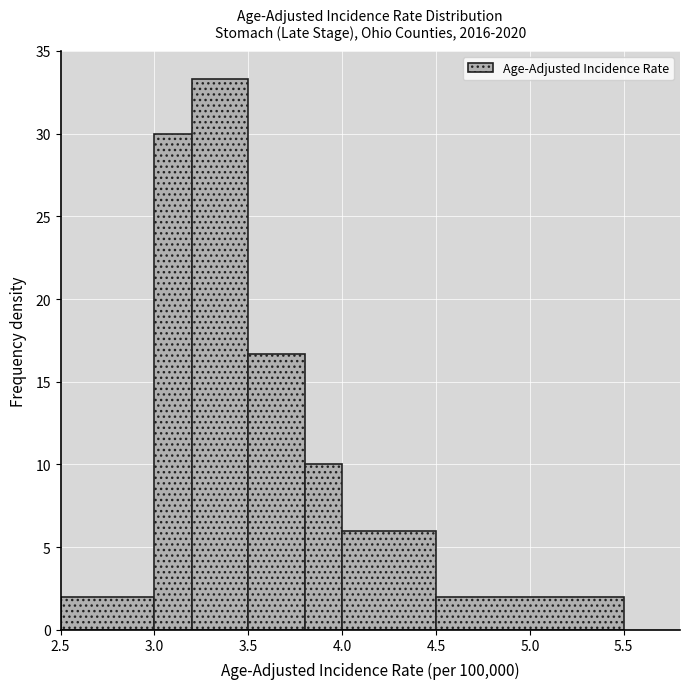

Reading left to right, transcribe this chart: for each bar, give the range it covers on the x-axis and its height. The values are not printed on the chart, so give them approximately, as read against the axis.

2.5 to 3.0: 2.0
3.0 to 3.2: 30.0
3.2 to 3.5: 33.5
3.5 to 3.8: 16.5
3.8 to 4.0: 10.0
4.0 to 4.5: 6.0
4.5 to 5.5: 2.0